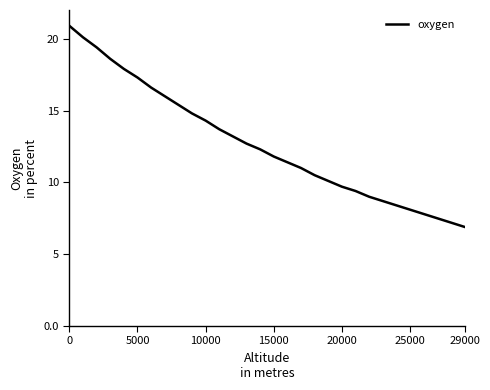

What is the greatest value displayed?

20.9